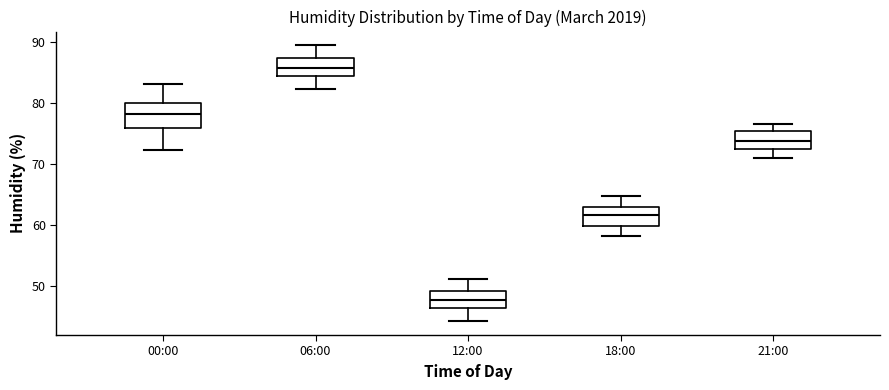

Reading left to right, transcribe this box plot: for each box, give where its median line is, the range the box spans, and where its two whiskers end, as read against the y-axis. The values are not printed on the chart, so give them approximately, as read against the axis.

00:00: median 78, box 76 to 80, whiskers 72 to 83
06:00: median 86, box 84 to 87, whiskers 82 to 89
12:00: median 48, box 46 to 49, whiskers 44 to 51
18:00: median 62, box 60 to 63, whiskers 58 to 65
21:00: median 74, box 73 to 75, whiskers 71 to 77